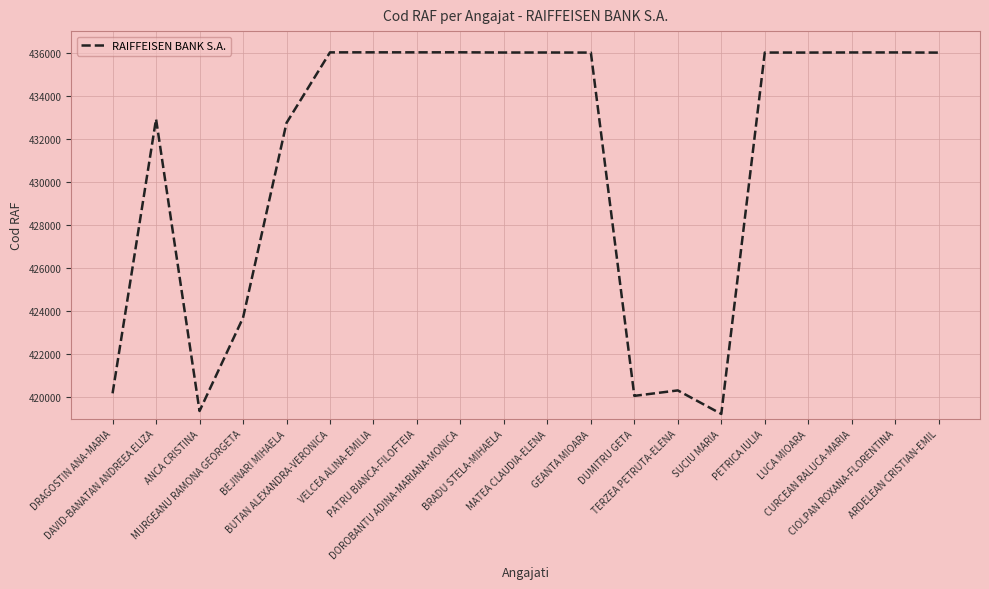

What is the greatest value displayed?

436016